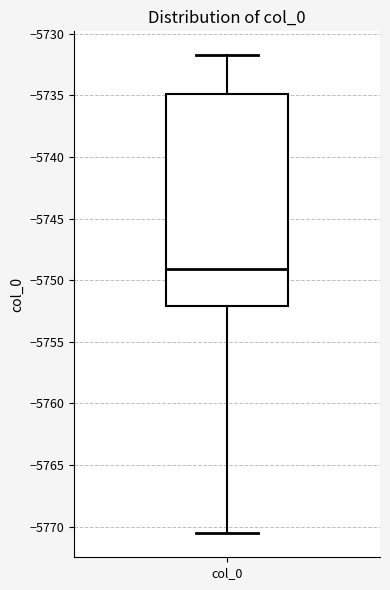

Where does the lower whisker of the box for col_0 end on the y-axis? The values are not printed on the chart, so give them approximately, as read against the axis.

-5770.5